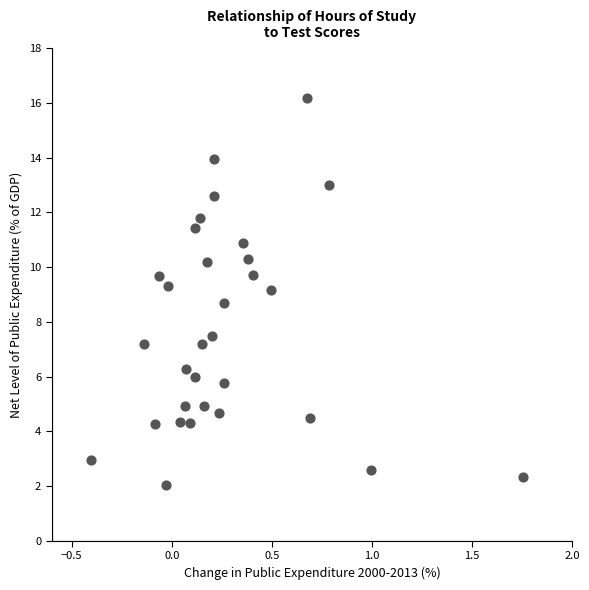

What is the range of Y values (max minus min)?

14.1